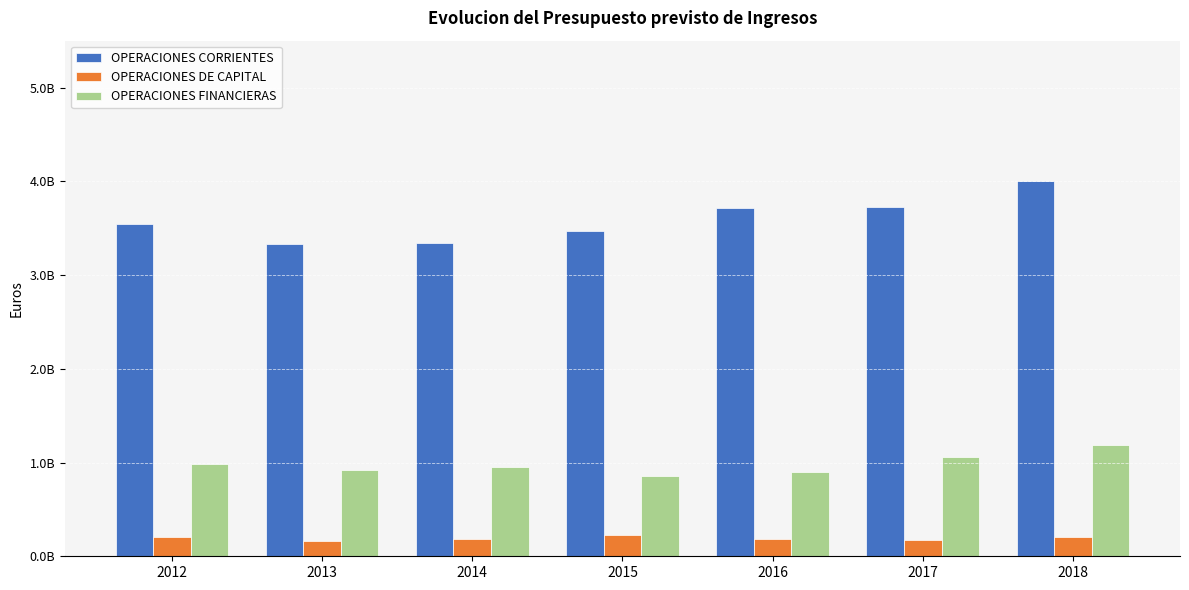

Are the bars horizontal?

No